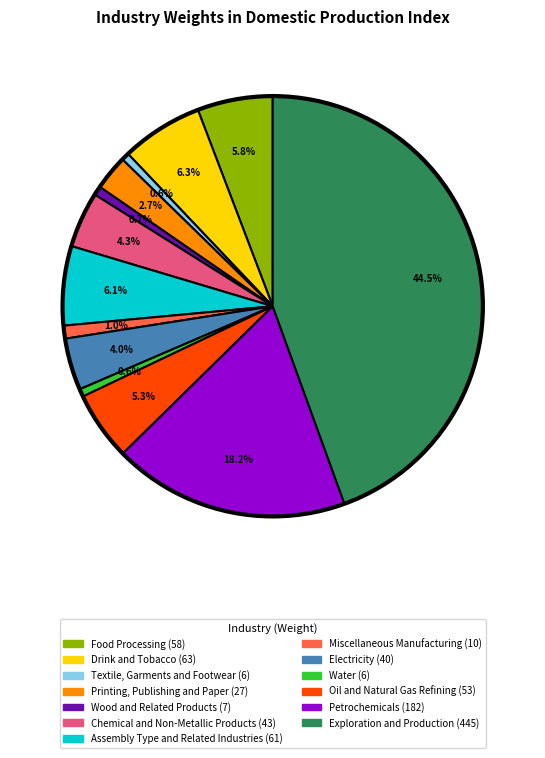

Is it true that Water is 1% of the pie?

True